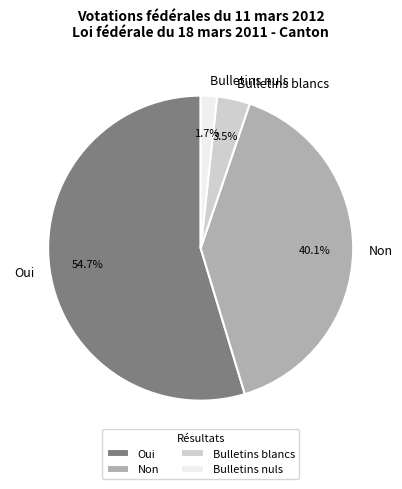

What percentage is NOT represented by Non?

59.9%